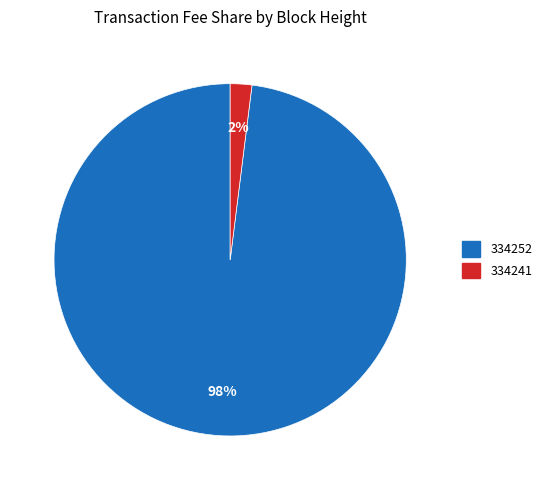

How many segments does this pie chart have?

2